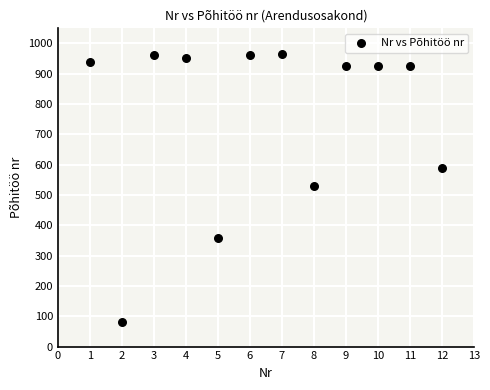

What is the average X value?

6